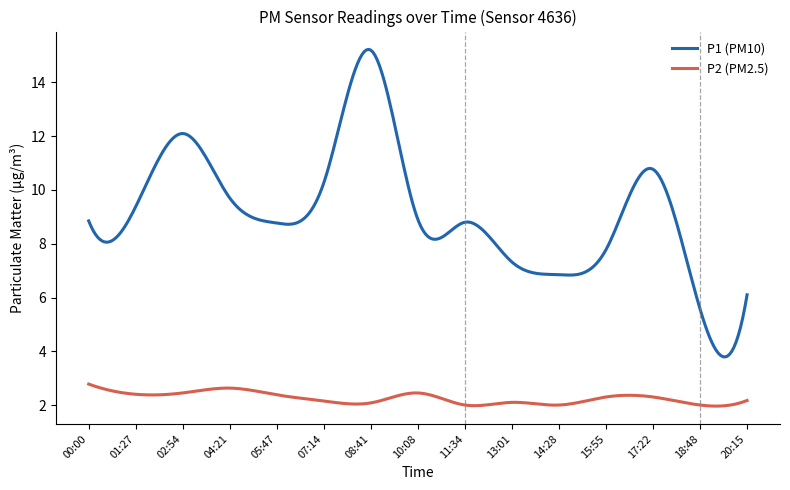

What is the difference between the maximum and minimum values in the P1 (PM10) series?

11.4